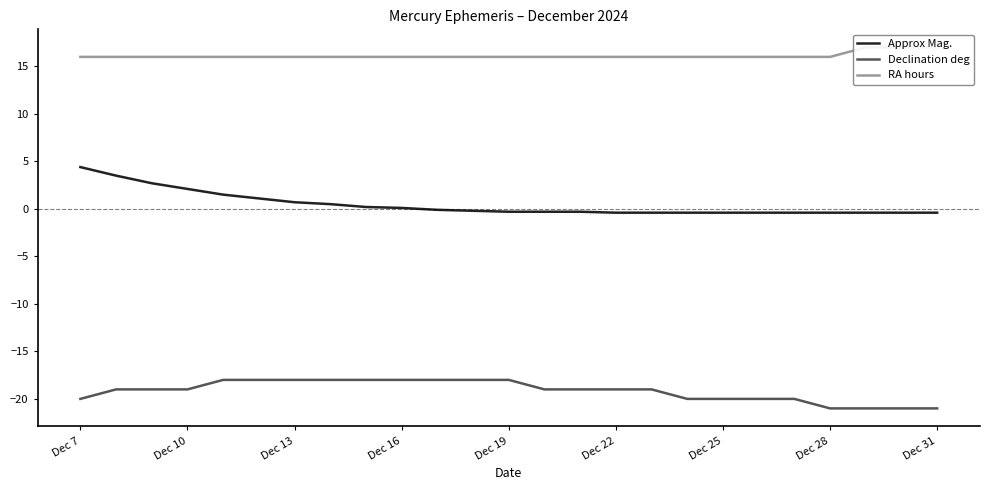

Reading left to right, list all the values displayed in this chart.

Approx Mag.: 4.4	3.5	2.7	2.1	1.5	1.1	0.7	0.5	0.2	0.1	-0.1	-0.2	-0.3	-0.3	-0.3	-0.4	-0.4	-0.4	-0.4	-0.4	-0.4	-0.4	-0.4	-0.4	-0.4
Declination deg: -20.0	-19.0	-19.0	-19.0	-18.0	-18.0	-18.0	-18.0	-18.0	-18.0	-18.0	-18.0	-18.0	-19.0	-19.0	-19.0	-19.0	-20.0	-20.0	-20.0	-20.0	-21.0	-21.0	-21.0	-21.0
RA hours: 16.0	16.0	16.0	16.0	16.0	16.0	16.0	16.0	16.0	16.0	16.0	16.0	16.0	16.0	16.0	16.0	16.0	16.0	16.0	16.0	16.0	16.0	17.0	17.0	17.0